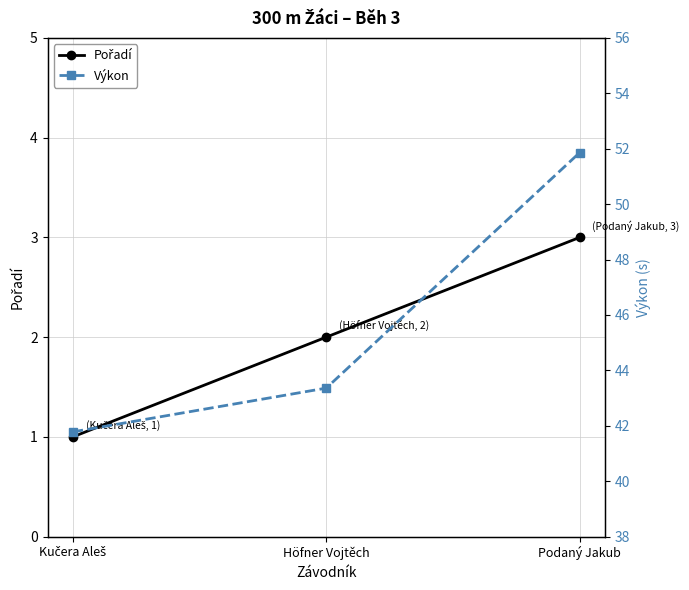

What is the value of the Pořadí point at the 1st from the left?

1.0